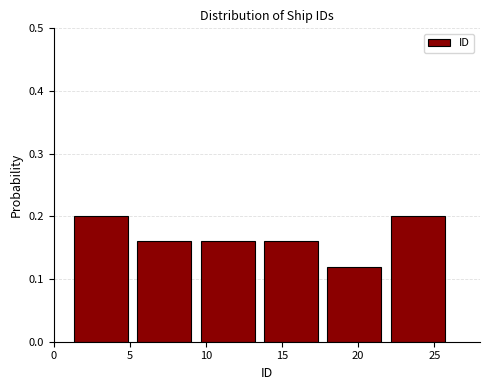

Reading left to right, list every bar in this chart as the range it spans on the x-axis followed by its height. Neither the bar edges nor the heights are printed on the chart, so give them approximately, as read against the axes.

1.0 to 5.0: 0.20
5.0 to 9.5: 0.16
9.5 to 13.5: 0.16
13.5 to 17.5: 0.16
17.5 to 22.0: 0.12
22.0 to 26.0: 0.20